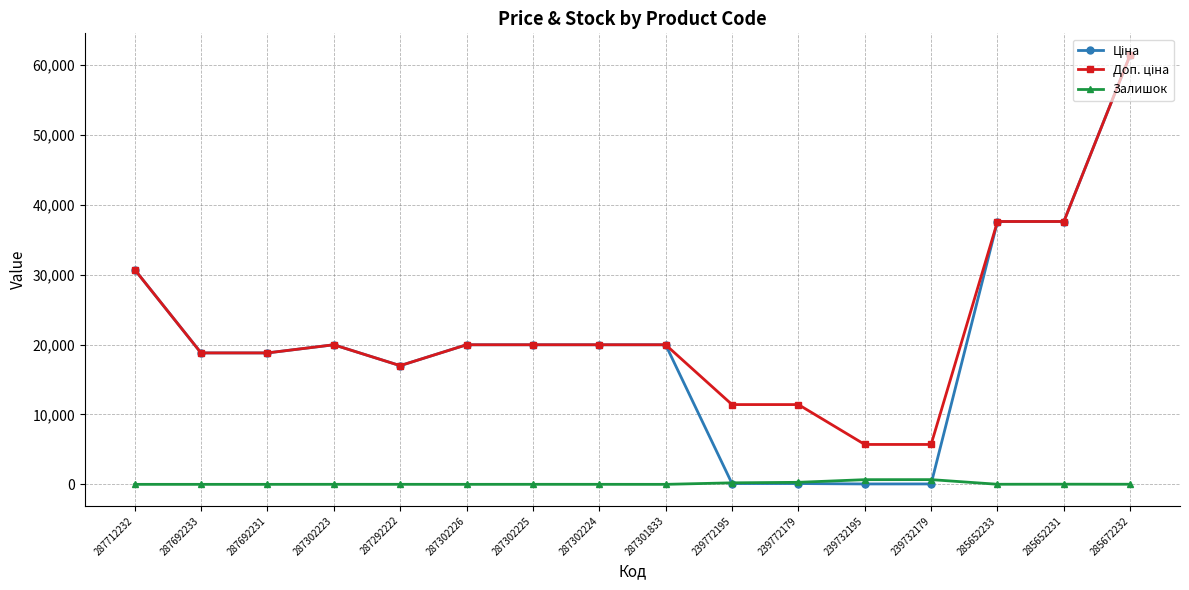

At which category is the sum across all series the highest?

285672232